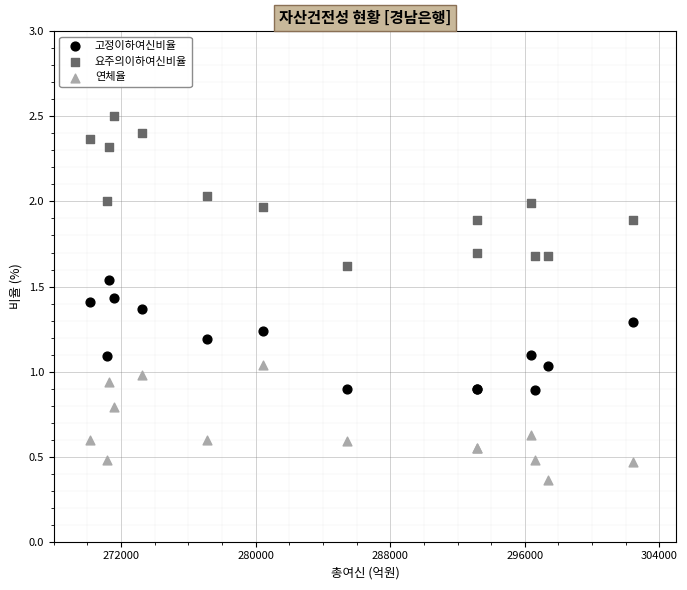

Which series contains the lowest Y value?

연체율